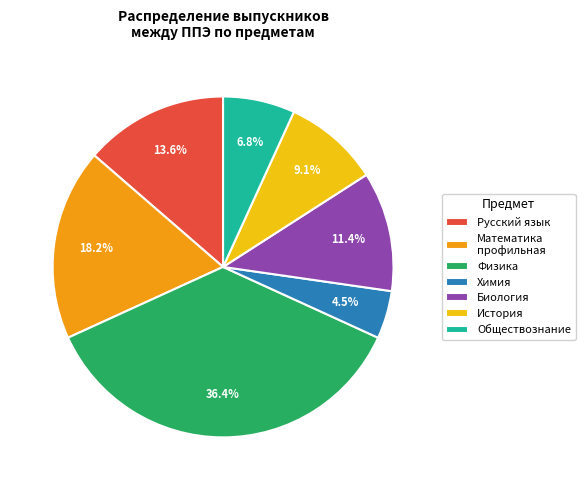

To the nearest percent, what percentage of the pie is Русский язык?

14%